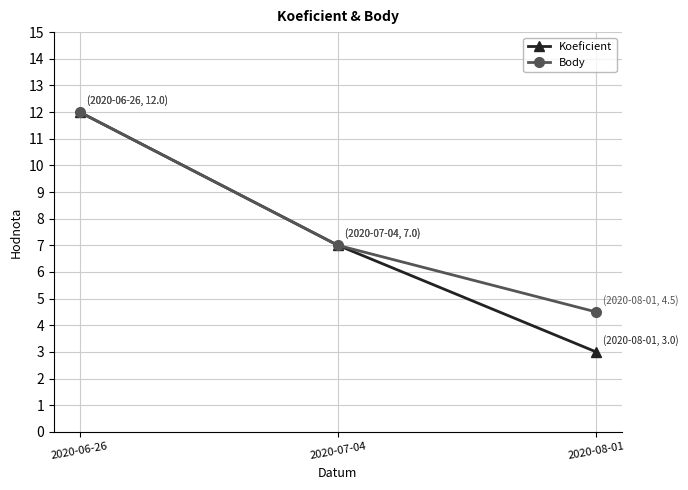

What is the label of the 1st point from the left?

2020-06-26